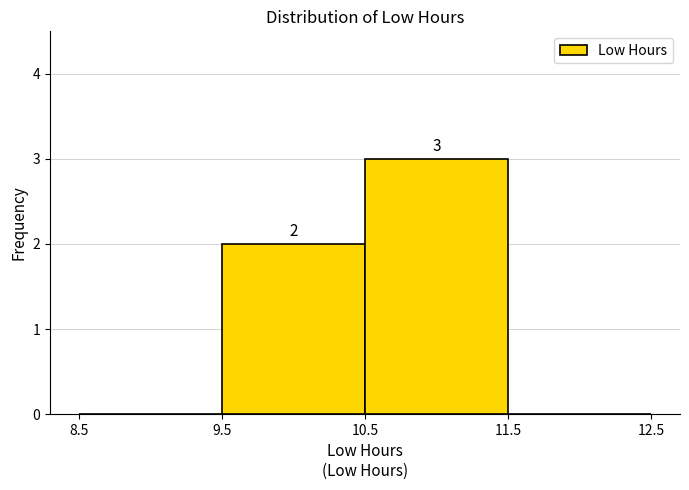

Which range on the x-axis has the tallest bar?

10.5 to 11.5